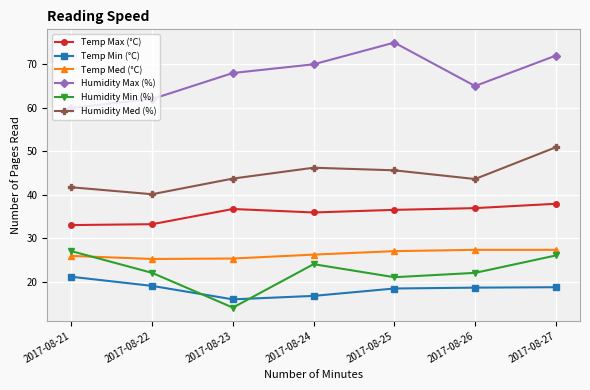

What is the value of the Temp Med (°C) point at the 4th from the left?

26.2